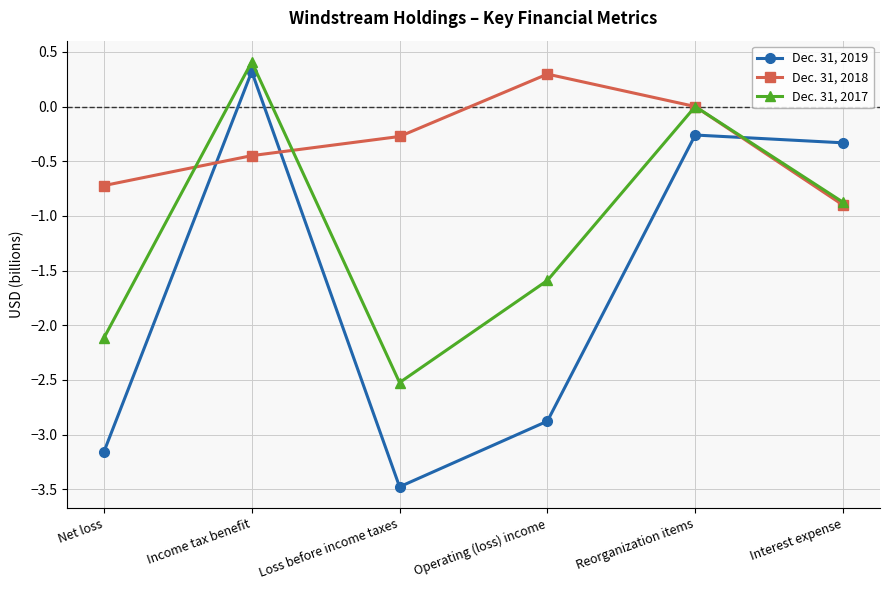

What is the difference between the maximum and minimum values in the Dec. 31, 2018 series?

1.2